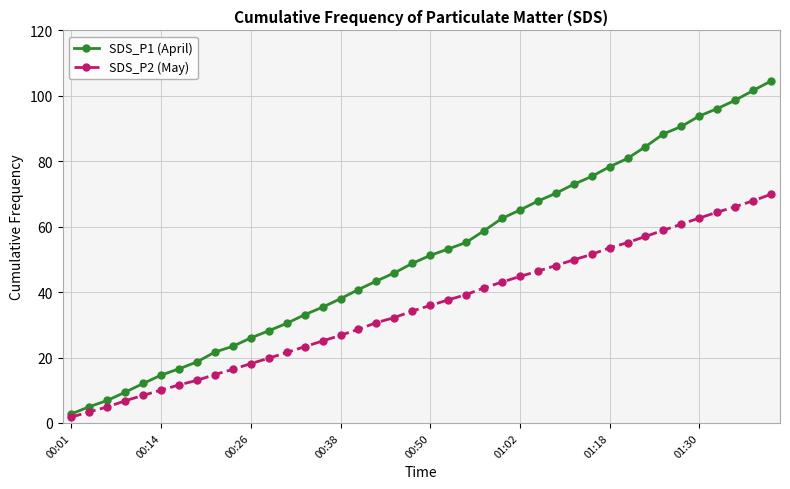

Which series has the largest total across all categories?

SDS_P1 (April)